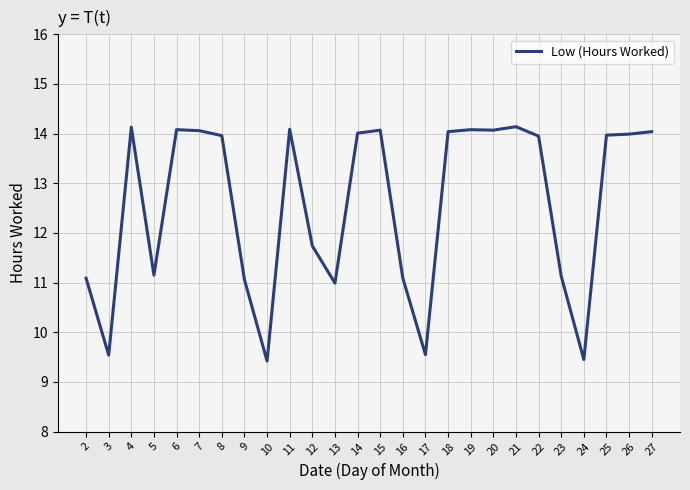

Which has a higher value, 9 or 4?

4